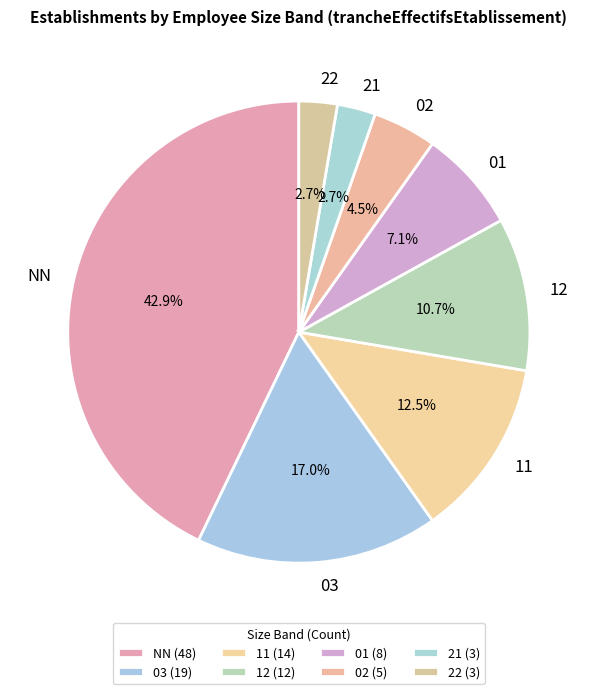

How many slices are in this pie chart?

8